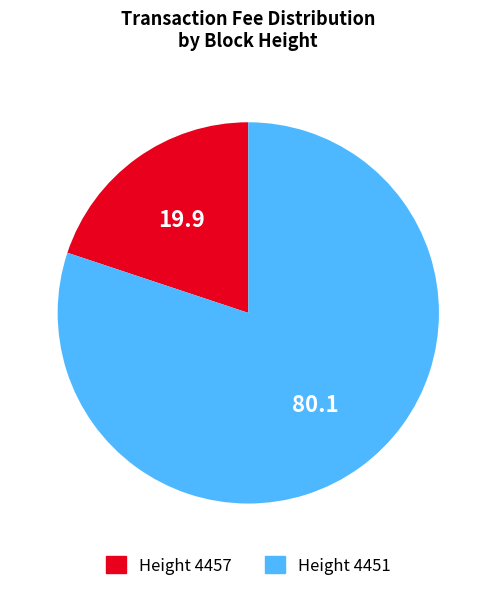

What is the smallest slice in the pie chart?

Height 4457